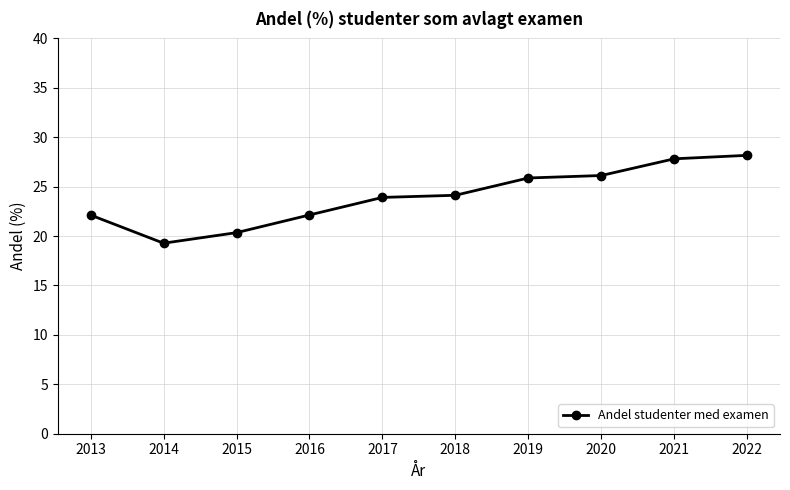

Reading left to right, extract all data points from this chart.

2013=22.1	2014=19.3	2015=20.3	2016=22.1	2017=23.9	2018=24.1	2019=25.9	2020=26.1	2021=27.8	2022=28.2